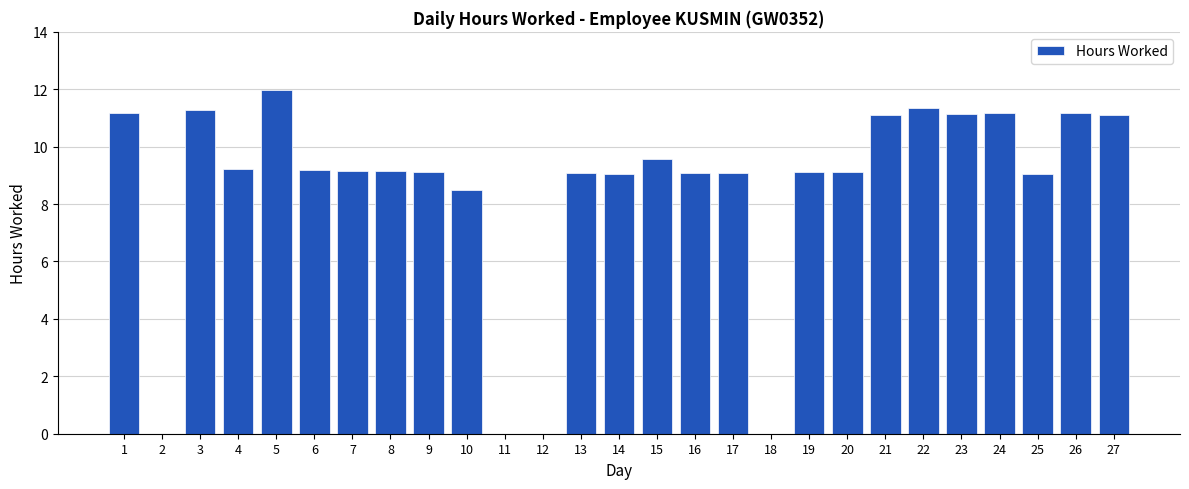

The chart shows a value of 4.2 at 19. True or false?

False